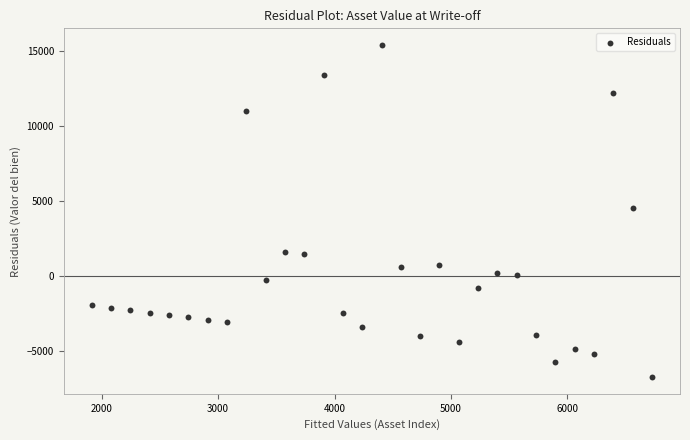

What is the range of Y values (max minus min)?

22163.1